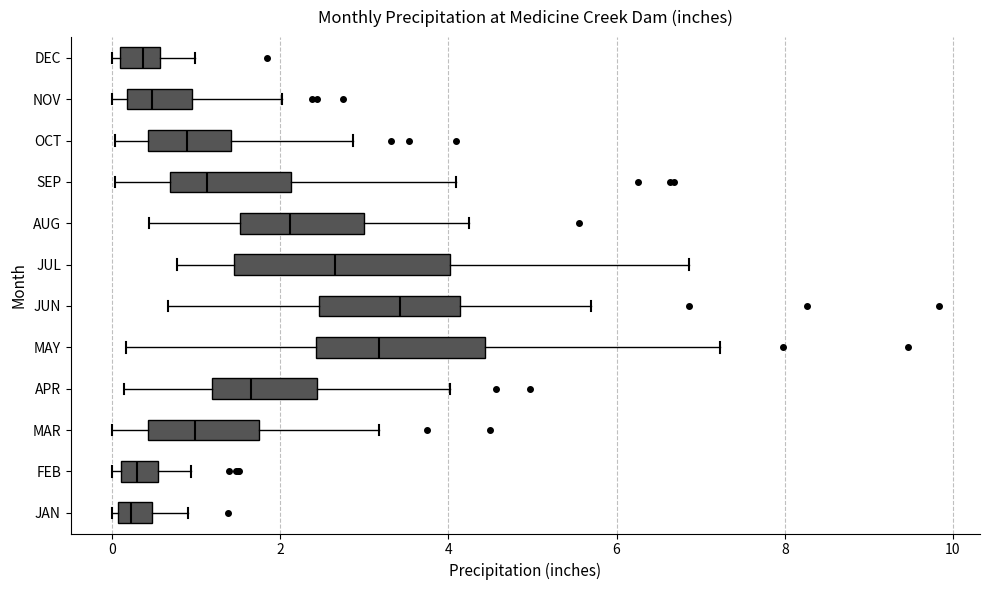

Reading bottom to top, transcribe this box plot: for each box, give where its median line is, the range the box spans, and where its two whiskers end, as read against the x-axis. The values are not printed on the chart, so give them approximately, as read against the axis.

JAN: median 0.2, box 0.0 to 0.4, whiskers 0.0 (just left of the box's left edge) to 1.0
FEB: median 0.2 (inside the box), box 0.2 to 0.6, whiskers 0.0 to 1.0
MAR: median 1.0, box 0.4 to 1.8, whiskers 0.0 to 3.2
APR: median 1.6, box 1.2 to 2.4, whiskers 0.2 to 4.0
MAY: median 3.2, box 2.4 to 4.4, whiskers 0.2 to 7.2
JUN: median 3.4, box 2.4 to 4.2, whiskers 0.6 to 5.8
JUL: median 2.6, box 1.4 to 4.0, whiskers 0.8 to 6.8
AUG: median 2.2, box 1.6 to 3.0, whiskers 0.4 to 4.2
SEP: median 1.2, box 0.6 to 2.2, whiskers 0.0 to 4.0
OCT: median 0.8, box 0.4 to 1.4, whiskers 0.0 to 2.8
NOV: median 0.4, box 0.2 to 1.0, whiskers 0.0 to 2.0
DEC: median 0.4, box 0.0 to 0.6, whiskers 0.0 (just left of the box's left edge) to 1.0